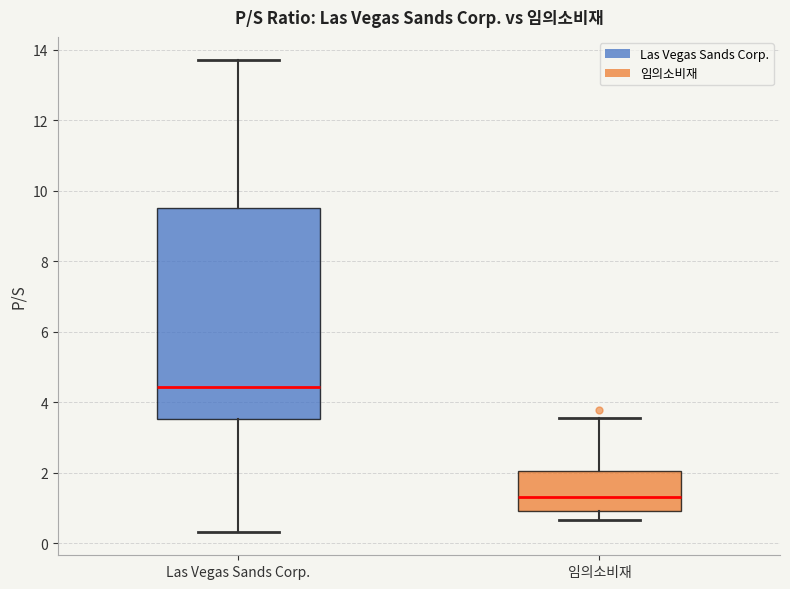

Where does the upper whisker of the box for 임의소비재 end on the y-axis? The values are not printed on the chart, so give them approximately, as read against the axis.

3.6